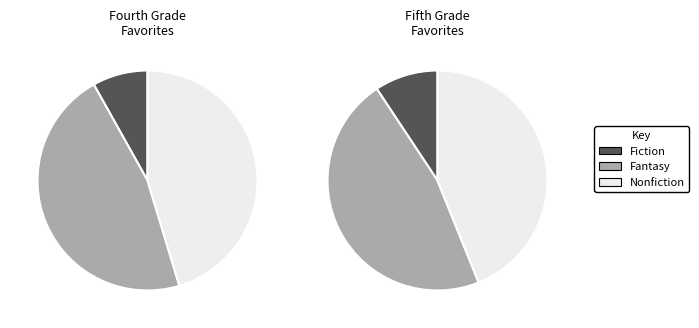

The 10歳代 slice represents 1% of the pie. True or false?

False